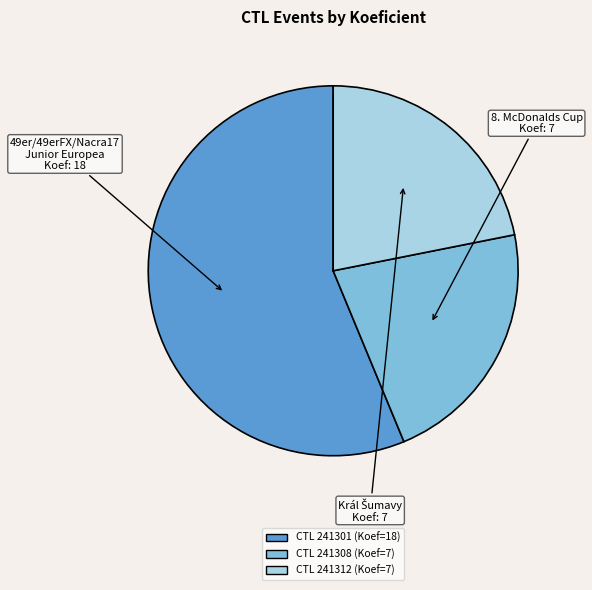

Is there any slice that represents more than half of the pie?

Yes